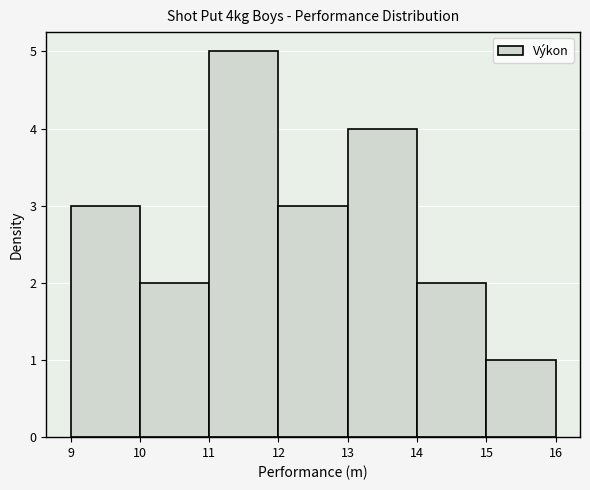

What is the height of the bar covering 13 to 14 on the x-axis? The values are not printed on the chart, so give them approximately, as read against the axis.

4